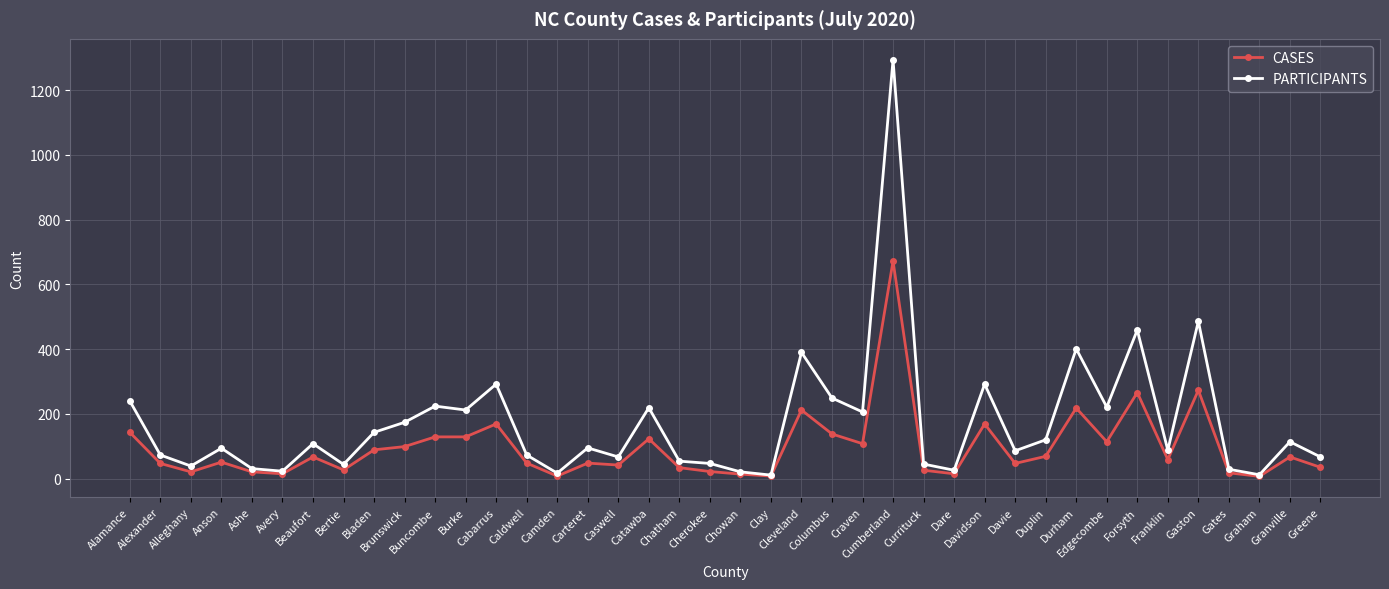

What is the maximum value shown in the chart?

1294